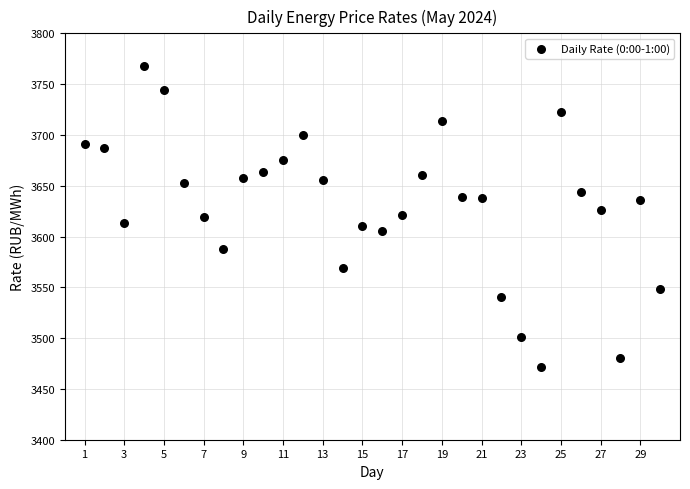

What is the range of X values (max minus min)?

29.0